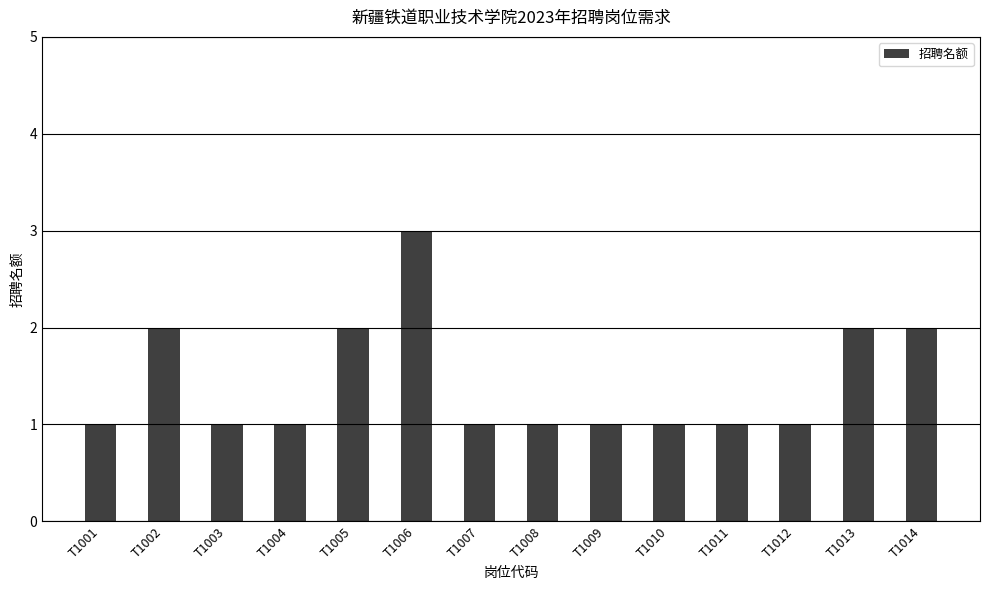

Reading right to left, what are all the values shown in this chart?

T1014=2	T1013=2	T1012=1	T1011=1	T1010=1	T1009=1	T1008=1	T1007=1	T1006=3	T1005=2	T1004=1	T1003=1	T1002=2	T1001=1